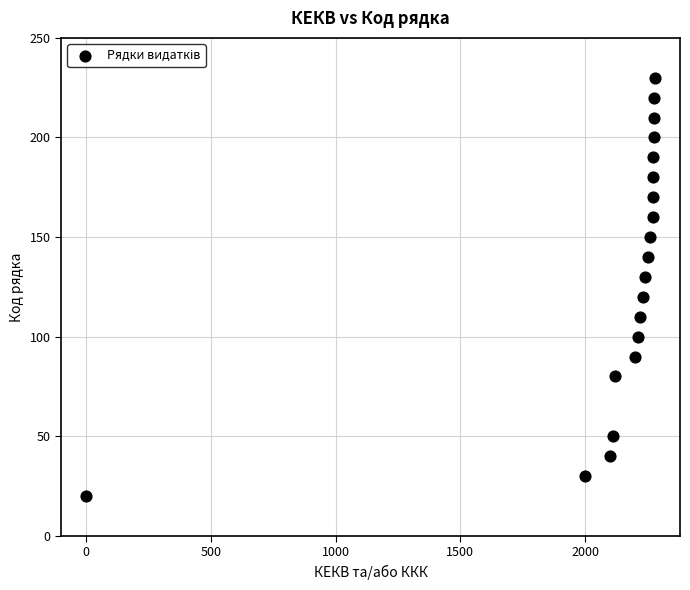

What is the range of X values (max minus min)?

2280